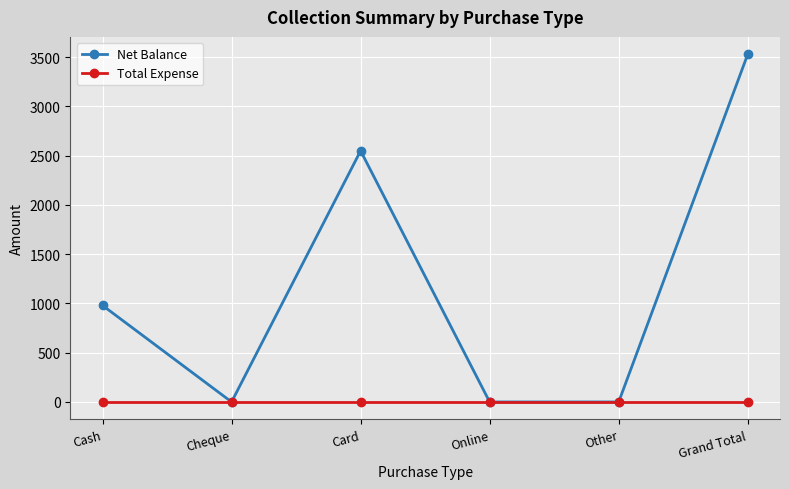

Reading left to right, what are all the values shown in this chart?

Net Balance: Cash=980	Cheque=0	Card=2550	Online=0	Other=0	Grand Total=3530
Total Expense: Cash=0	Cheque=0	Card=0	Online=0	Other=0	Grand Total=0